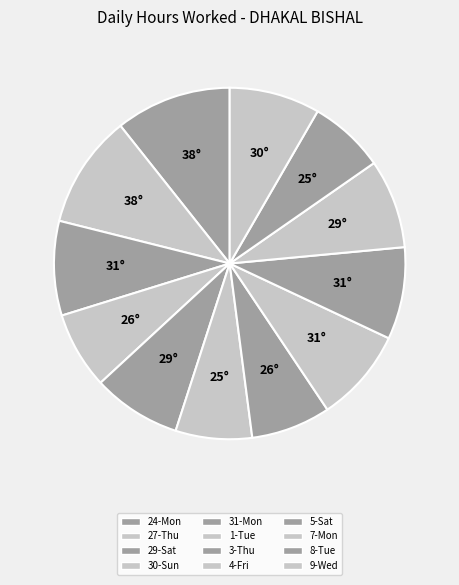

What is the ratio of the value at 31-Mon to the value at 5-Sat?

1.0